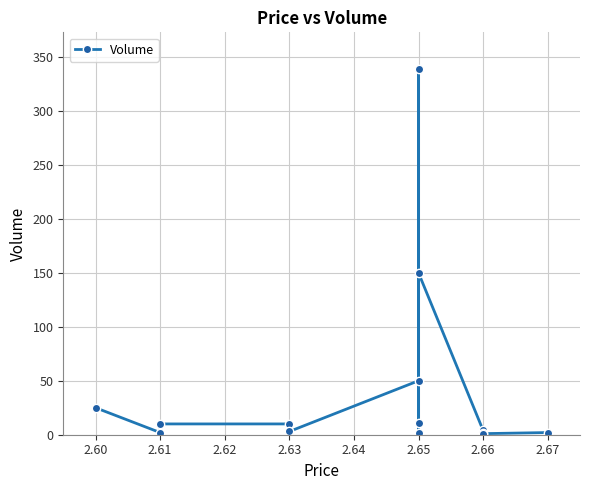

What value does the data have at 2.63?

10